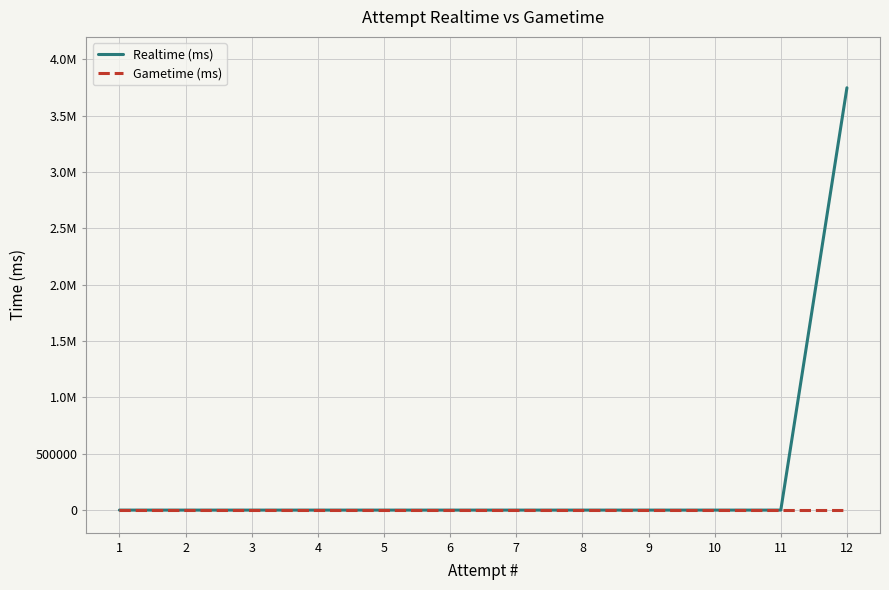

Reading left to right, list all the values displayed in this chart.

Realtime (ms): 0	0	0	0	0	0	0	0	0	0	0	3748282
Gametime (ms): 0	0	0	0	0	0	0	0	0	0	0	0